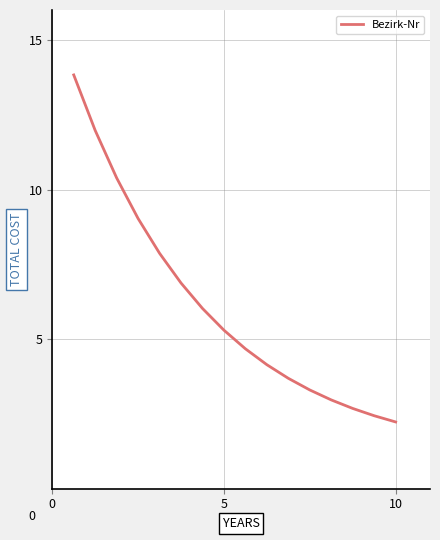

What is the smallest value displayed?

2.2